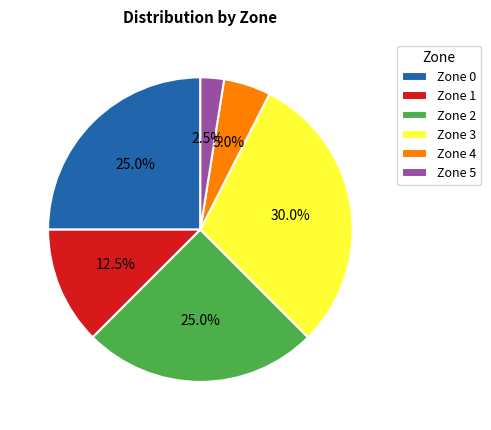

Does any single category account for the majority?

No